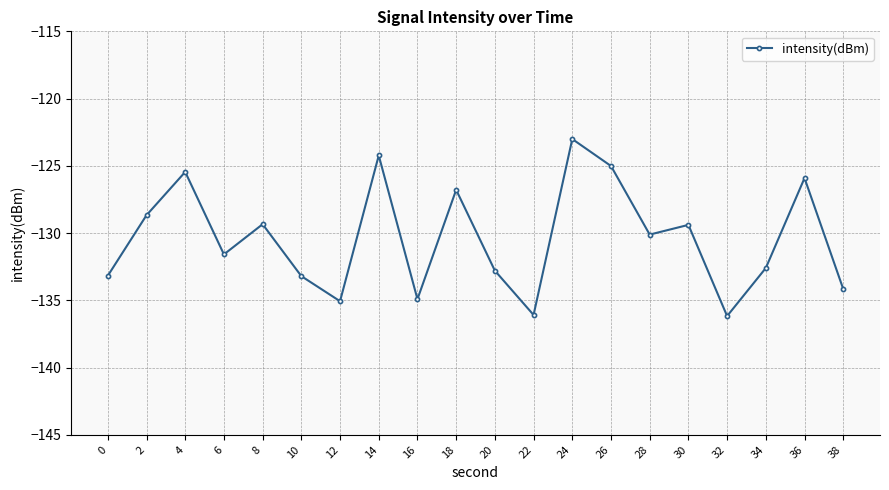

True or false: the data shows -134.9 at 16.

True